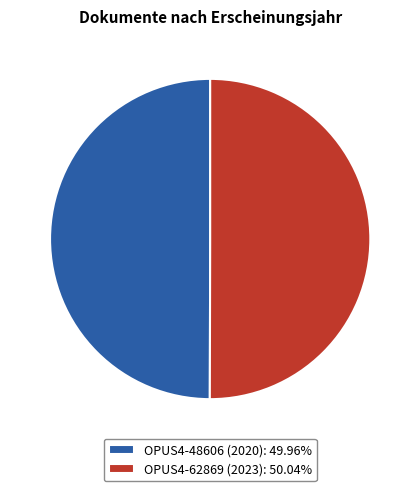

The OPUS4-48606 (2020) slice represents 50% of the pie. True or false?

True